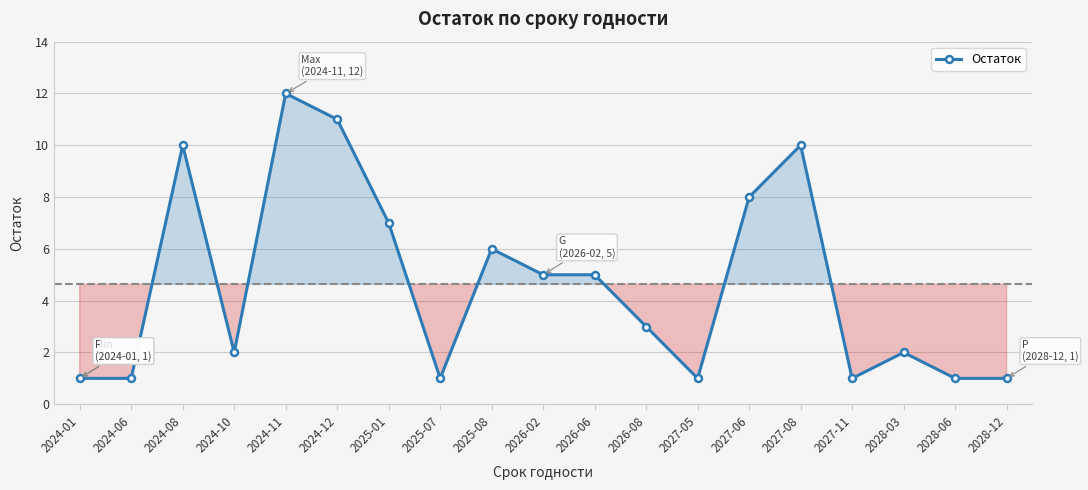

Reading left to right, what are all the values shown in this chart?

1	1	10	2	12	11	7	1	6	5	5	3	1	8	10	1	2	1	1